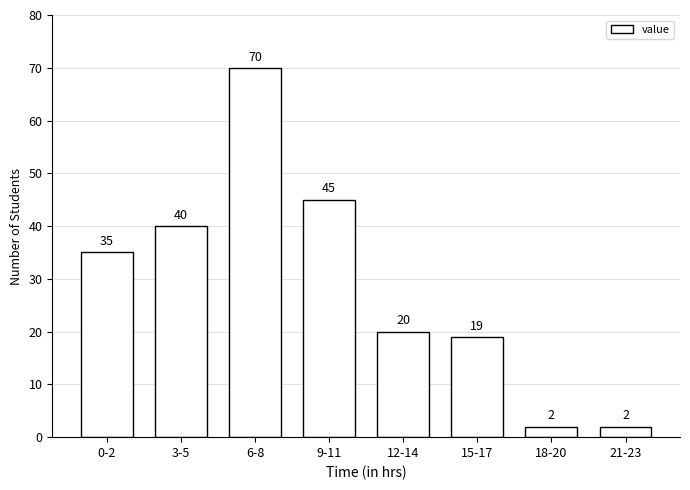

Reading right to left, list all the values displayed in this chart.

2	2	19	20	45	70	40	35